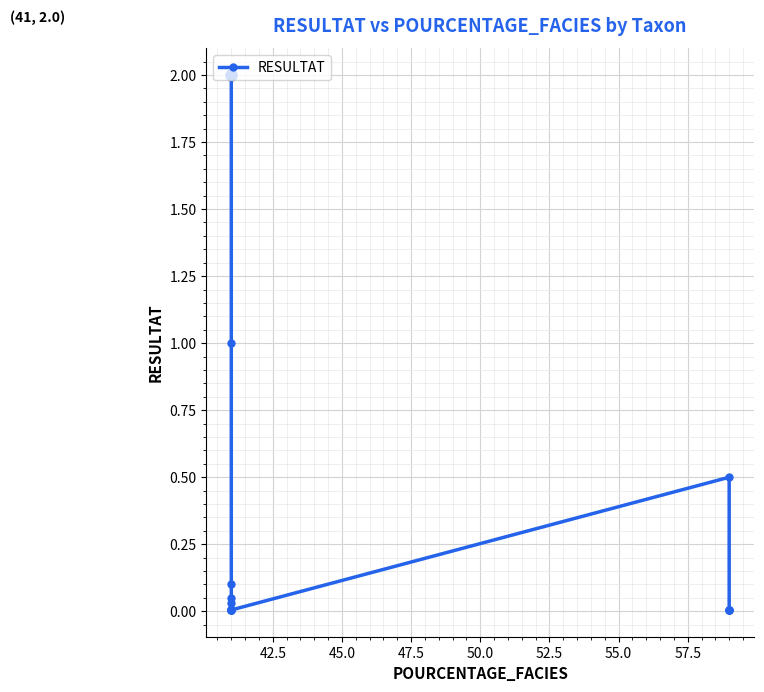

What is the sum of all values?

3.7